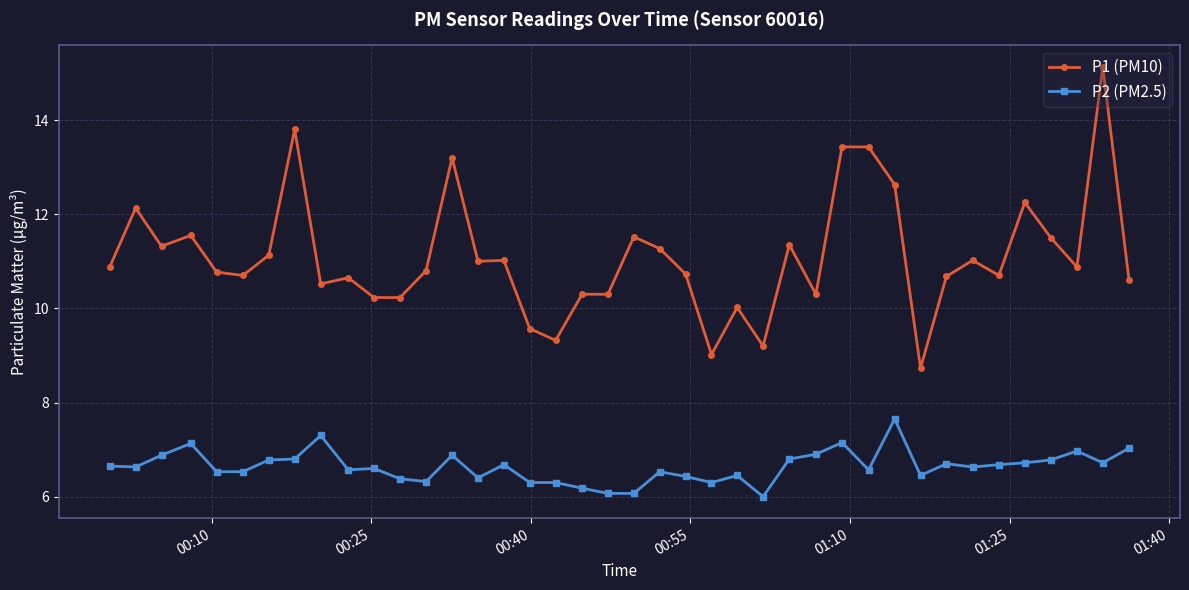

List the series in order of their overall mean, highest first.

P1 (PM10), P2 (PM2.5)